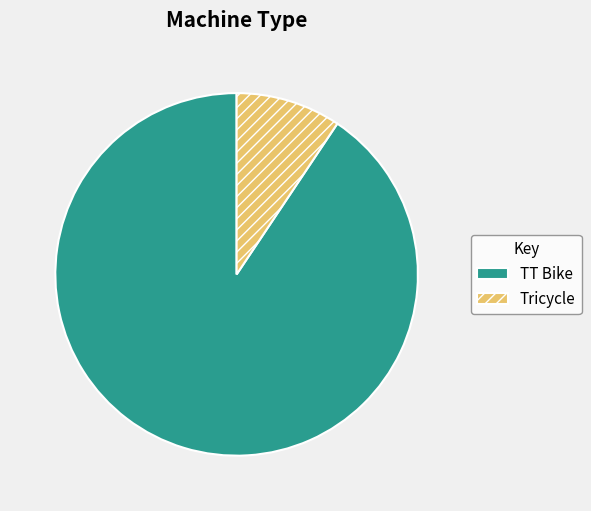

Do Tricycle and TT Bike together represent more than half of the pie?

Yes